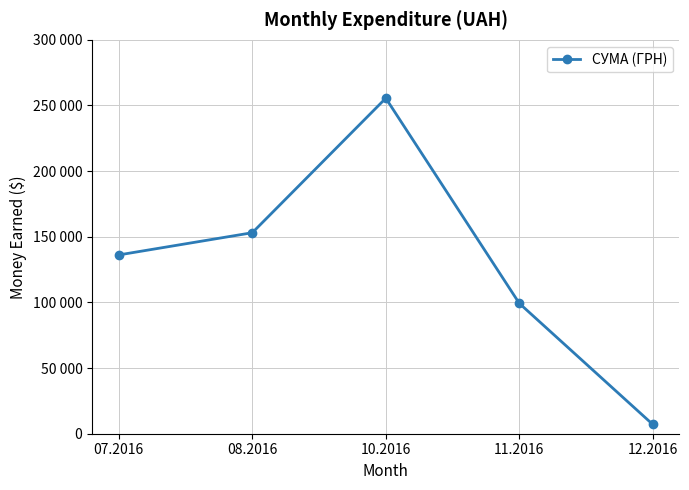

What is the value of the 1st point from the left?

136182.9